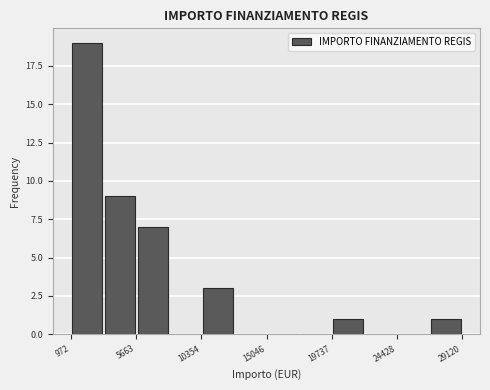

Reading left to right, list every bar in this chart as the range it spans on the x-axis followed by its height. Neither the bar edges nor the heights are printed on the chart, so give them approximately, as read against the axes.

1000 to 3500: 19
3500 to 5500: 9
5500 to 8000: 7
8000 to 10500: 0
10500 to 12500: 3
12500 to 15000: 0
15000 to 17500: 0
17500 to 19500: 0
19500 to 22000: 1
22000 to 24500: 0
24500 to 27000: 0
27000 to 29000: 1